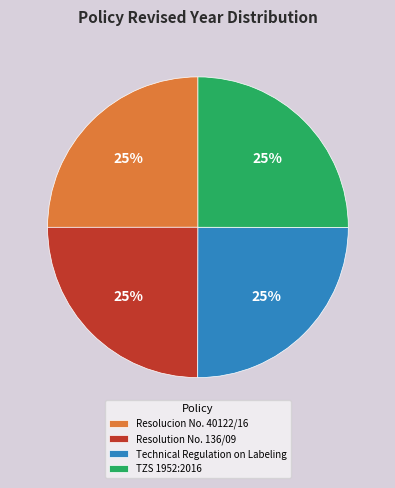

To the nearest percent, what is the average slice percentage?

25%